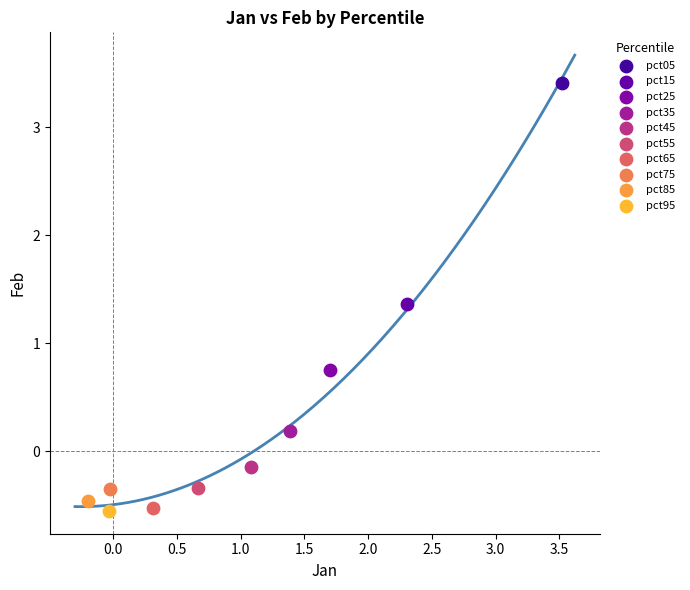

Which series contains the highest Y value?

pct05